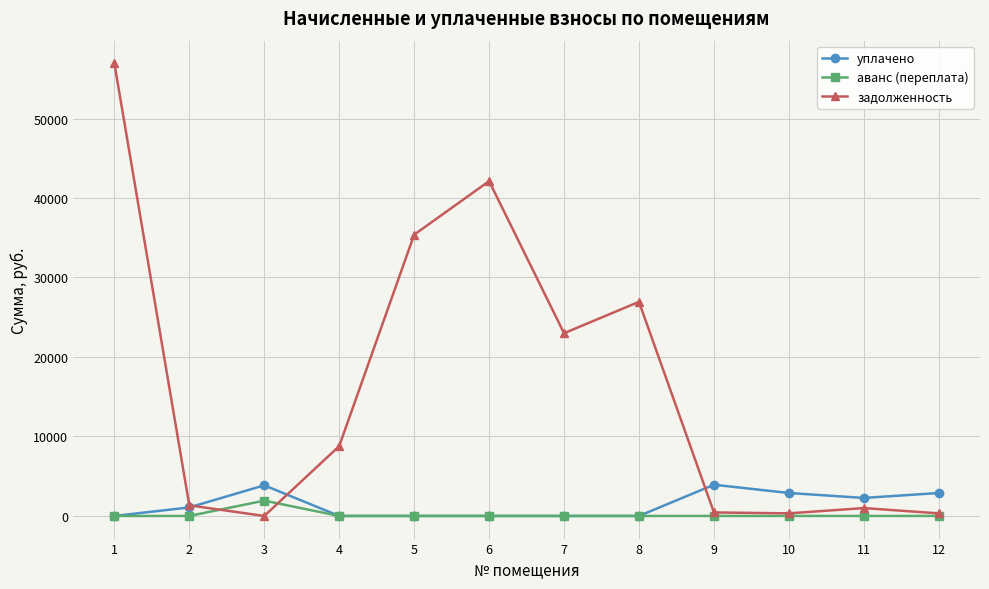

The value of задолженность at 7 is 22989.7. True or false?

True